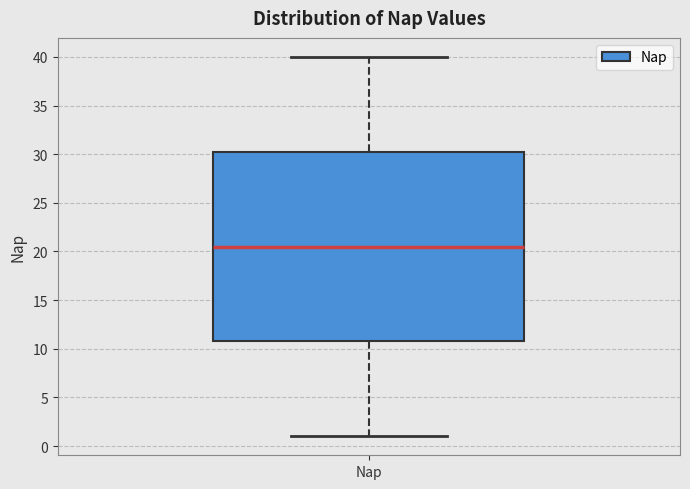

Transcribe this box plot: give where the median line is, the range the box spans, and where the two whiskers end, as read against the y-axis. The values are not printed on the chart, so give them approximately, as read against the axis.

median 20.5, box 11.0 to 30.5, whiskers 1.0 to 40.0